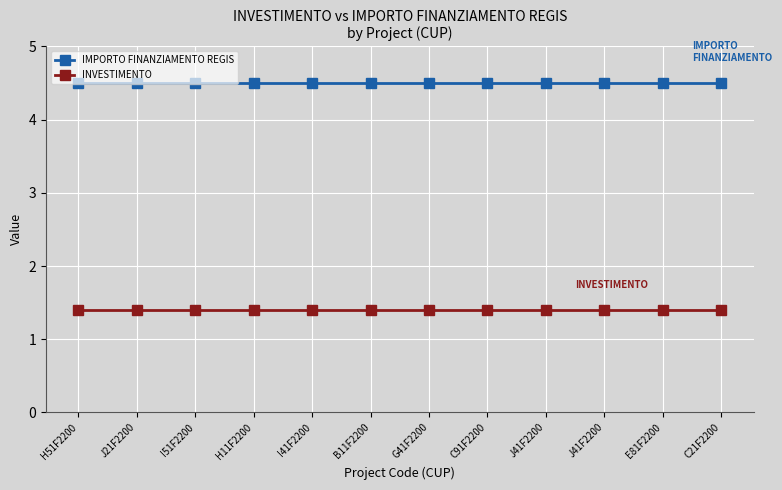

What are all the series names shown in the legend?

IMPORTO FINANZIAMENTO REGIS, INVESTIMENTO